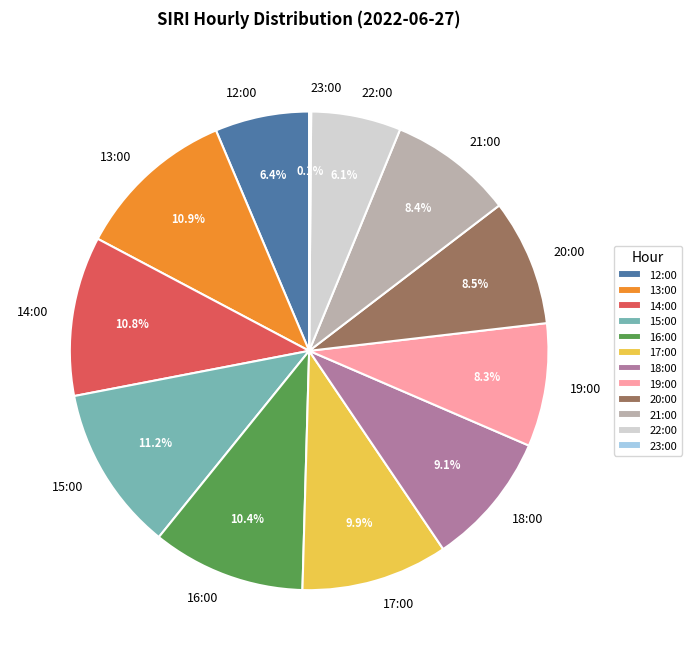

Does 15:00 account for over 50% of the chart?

No